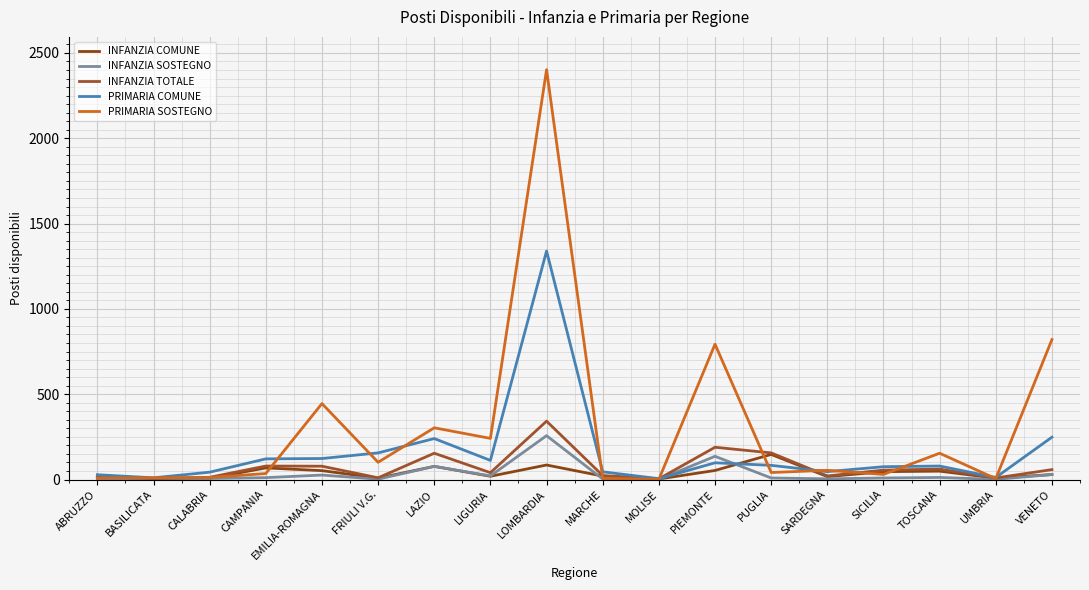

What position from the right is LOMBARDIA?

10